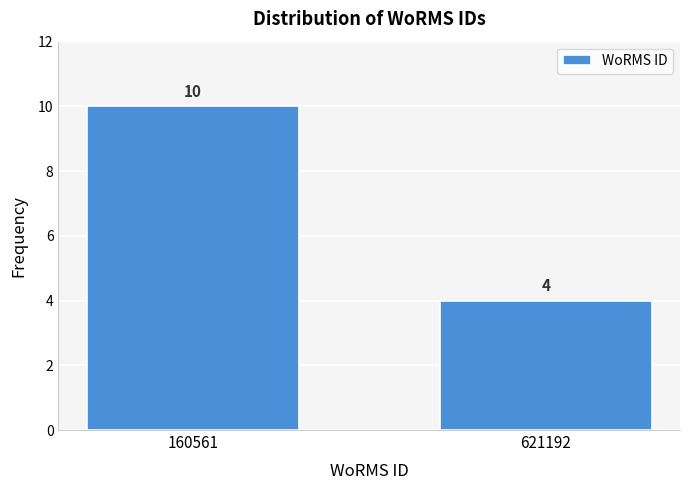

Reading right to left, what are all the values shown in this chart?

621192=4	160561=10